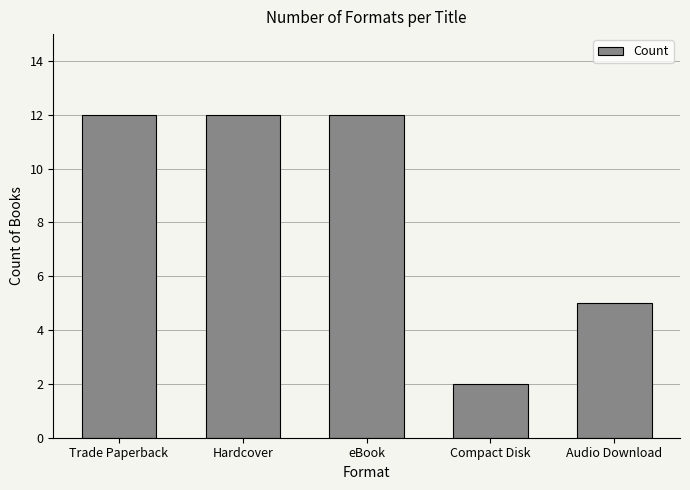

What is the value of the 3rd bar from the left?

12